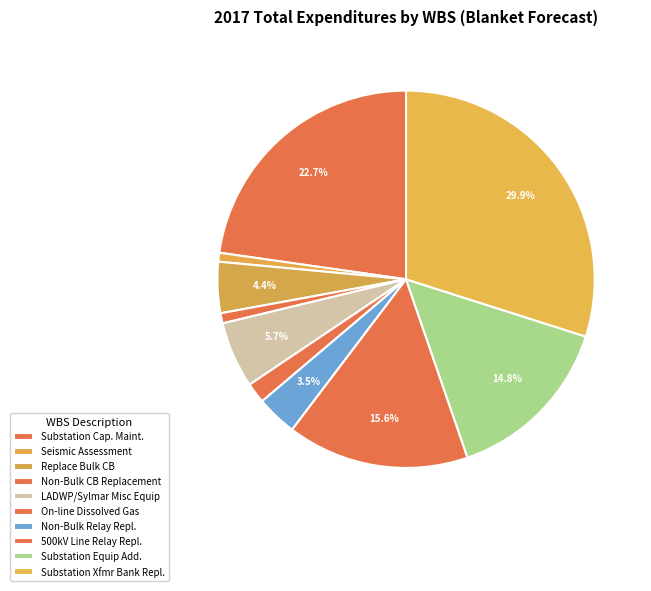

How many segments does this pie chart have?

10